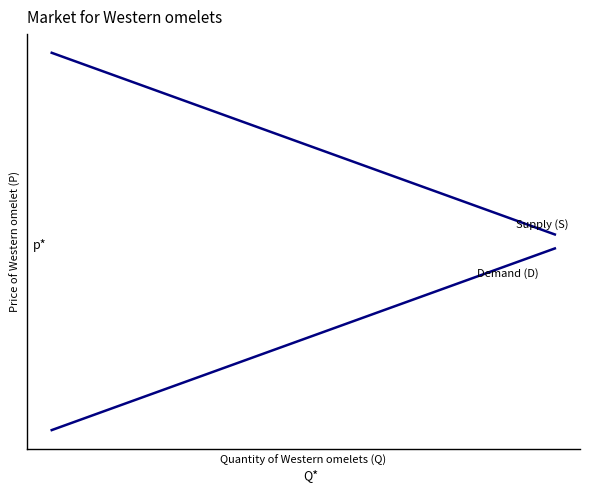

Does the chart have visible grid lines?

No